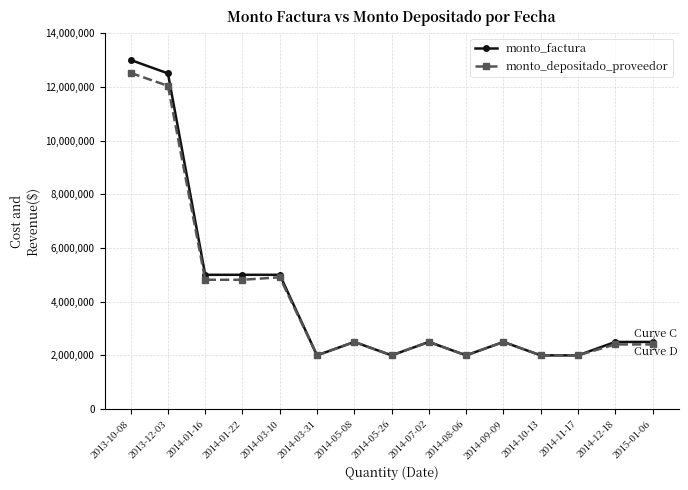

The value of monto_depositado_proveedor at 2014-12-18 is 3218533. True or false?

False